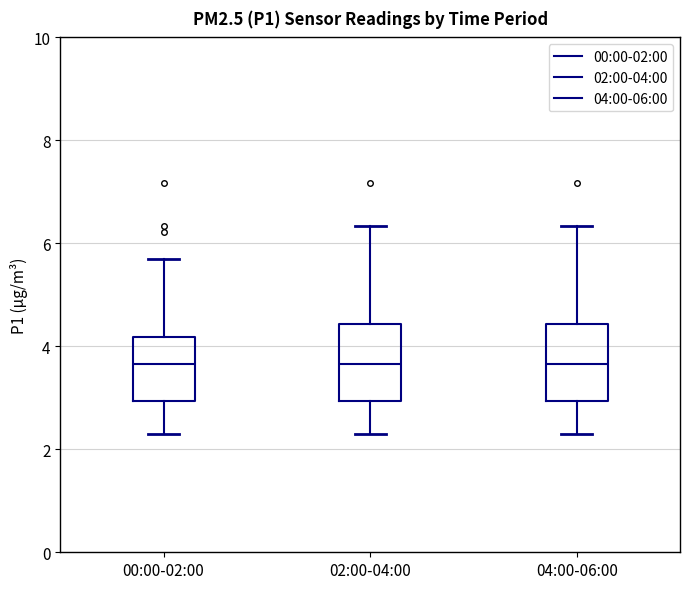

Where does the upper whisker of the box for 02:00-04:00 end on the y-axis? The values are not printed on the chart, so give them approximately, as read against the axis.

6.4